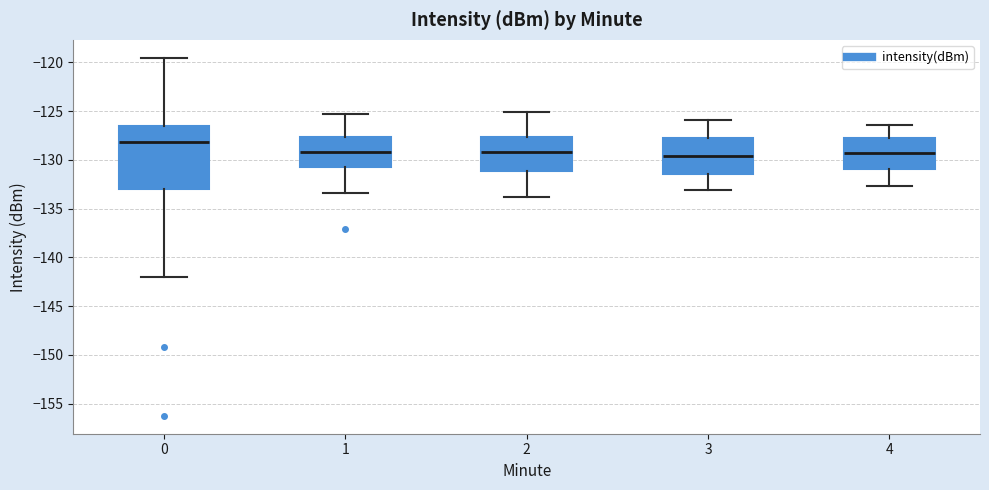

Comparing the boxes themselves (not the whiskers), which one is the tallest?

0